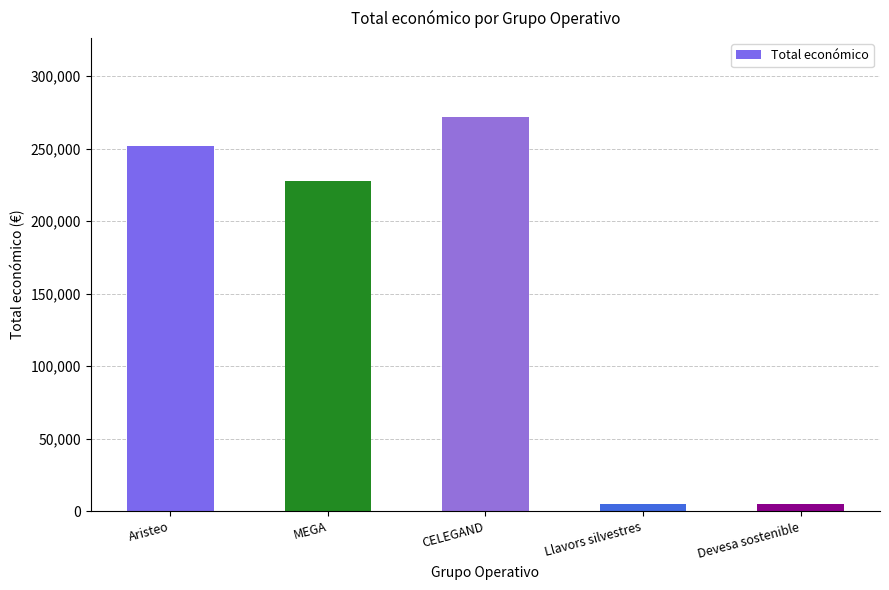

Does the chart contain stacked bars?

No